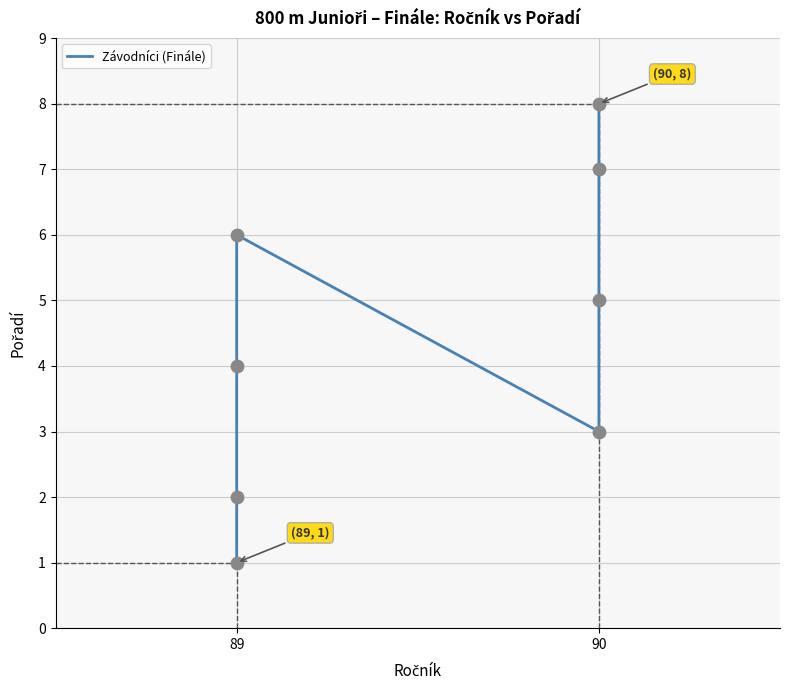

What is the change in value from 2 to 3?

+2